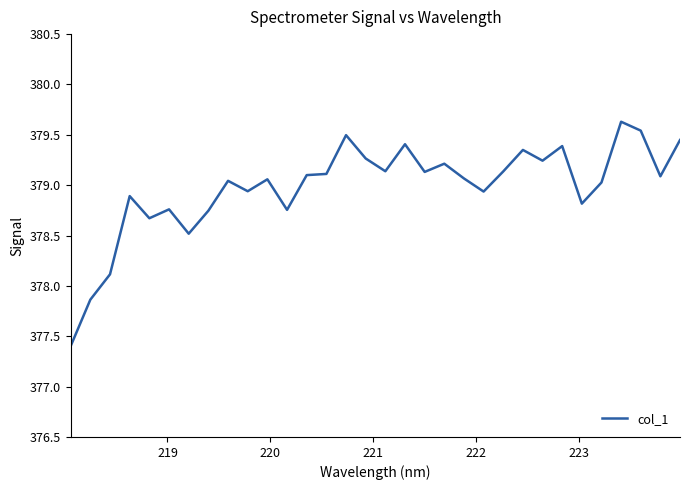

True or false: the data has more than 0 interior local peaks.

True